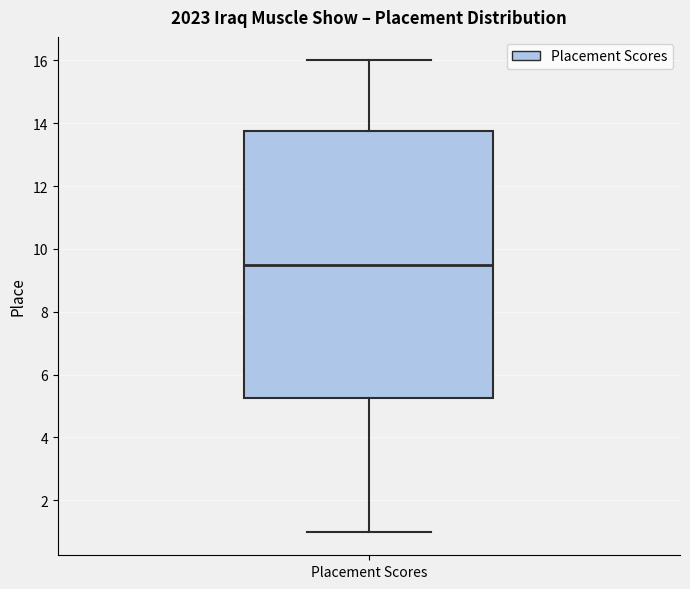

Where does the median line of the box for Placement Scores sit on the y-axis? The values are not printed on the chart, so give them approximately, as read against the axis.

9.6